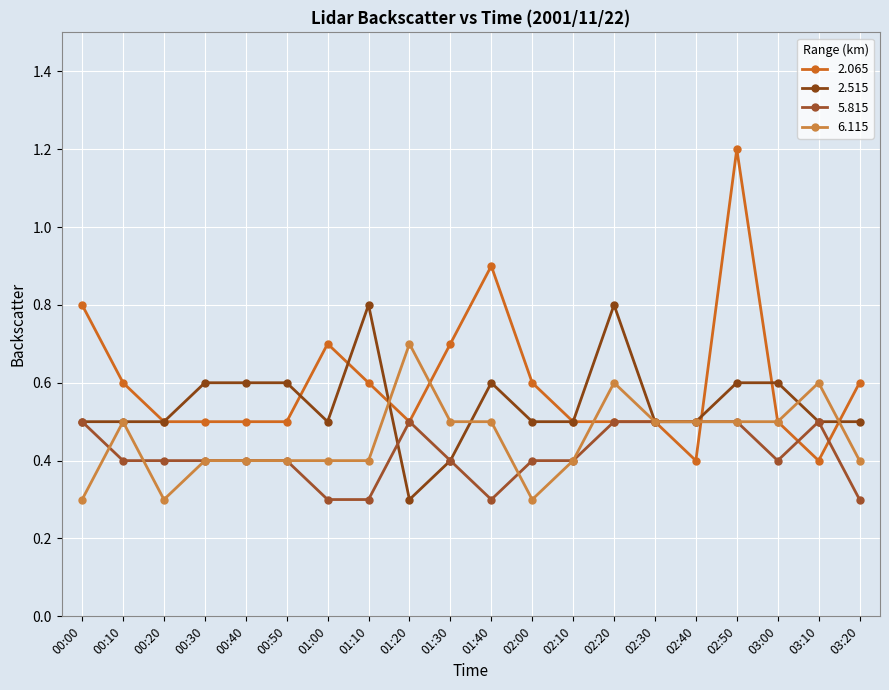

What is the difference between the maximum and second lowest values in the 6.115 series?

0.4